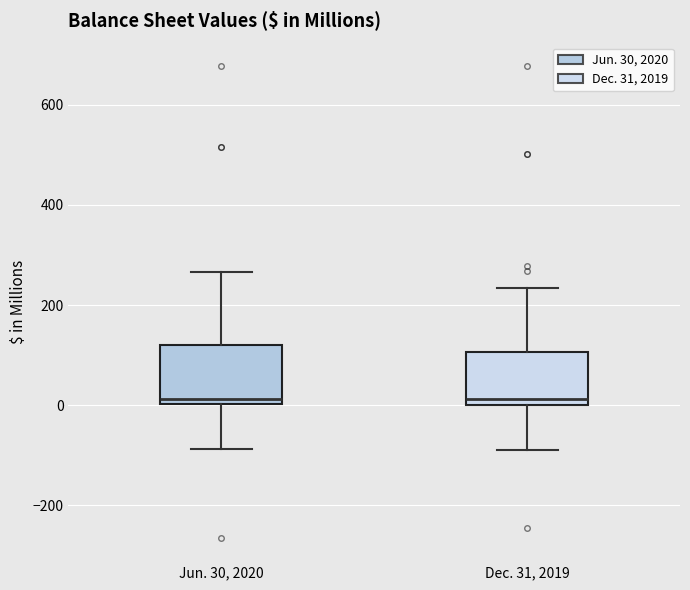

Reading left to right, transcribe this box plot: for each box, give where its median line is, the range the box spans, and where its two whiskers end, as read against the y-axis. The values are not printed on the chart, so give them approximately, as read against the axis.

Jun. 30, 2020: median 20, box 0 to 120, whiskers -80 to 260
Dec. 31, 2019: median 20, box 0 to 100, whiskers -80 to 240